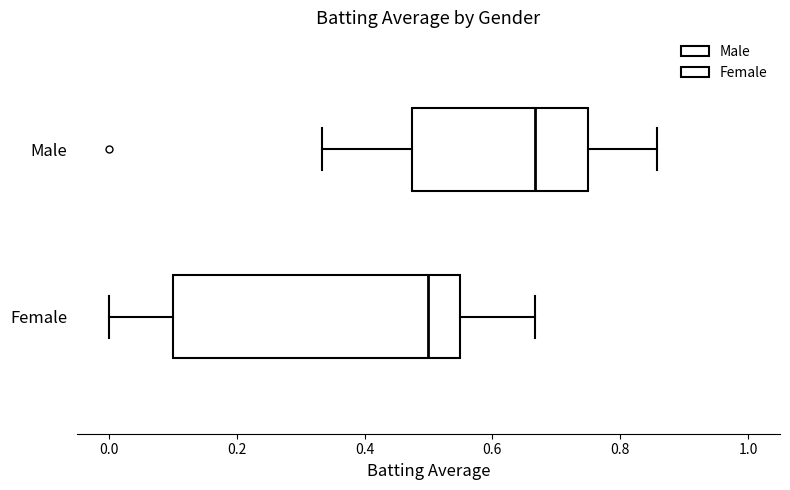

Where is the right edge of the box for Female on the x-axis? The values are not printed on the chart, so give them approximately, as read against the axis.

0.56